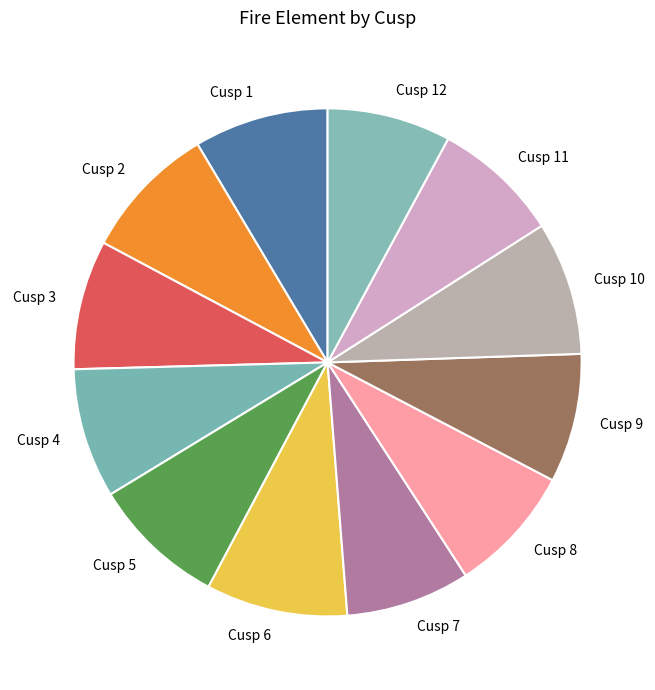

The Cusp 5 slice represents 20% of the pie. True or false?

False